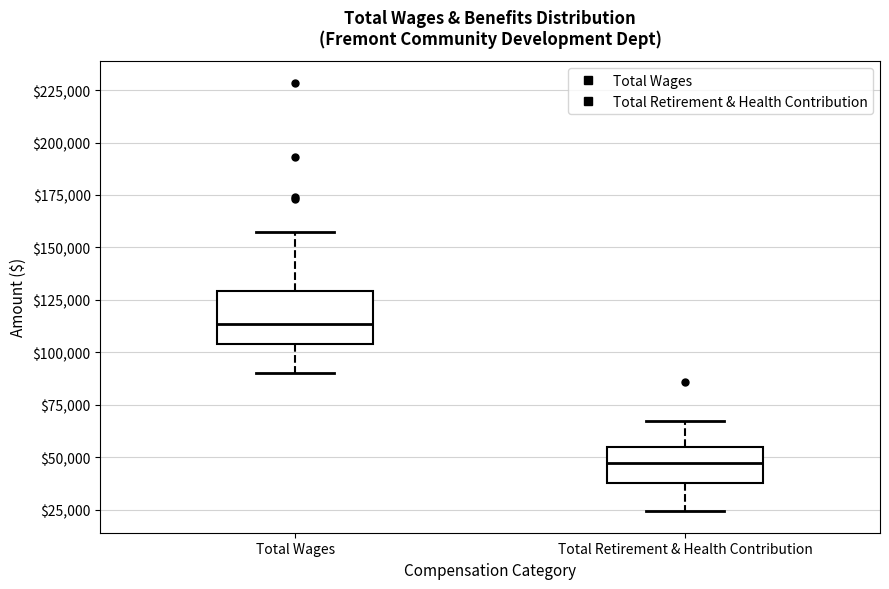

Reading left to right, transcribe this box plot: for each box, give where its median line is, the range the box spans, and where its two whiskers end, as read against the y-axis. The values are not printed on the chart, so give them approximately, as read against the axis.

Total Wages: median 115000, box 105000 to 130000, whiskers 90000 to 155000
Total Retirement & Health Contribution: median 45000, box 40000 to 55000, whiskers 25000 to 65000